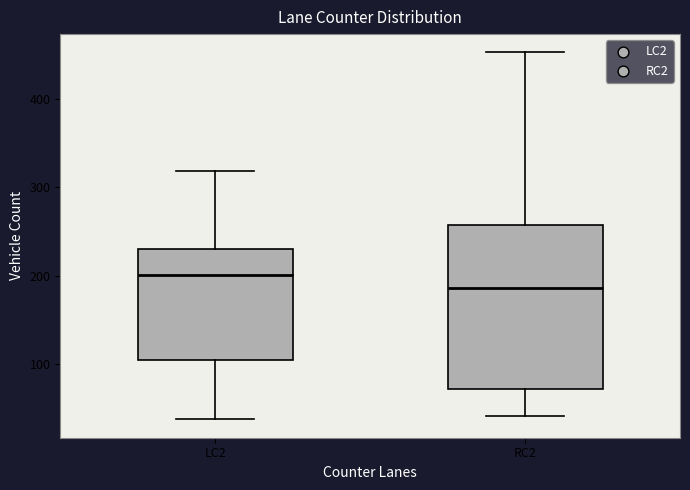

Reading left to right, read every box against the y-axis: the position of its median line, the range the box covers, and the ends of its whiskers. The values are not printed on the chart, so give them approximately, as read against the axis.

LC2: median 200, box 100 to 230, whiskers 40 to 320
RC2: median 190, box 70 to 260, whiskers 40 to 450